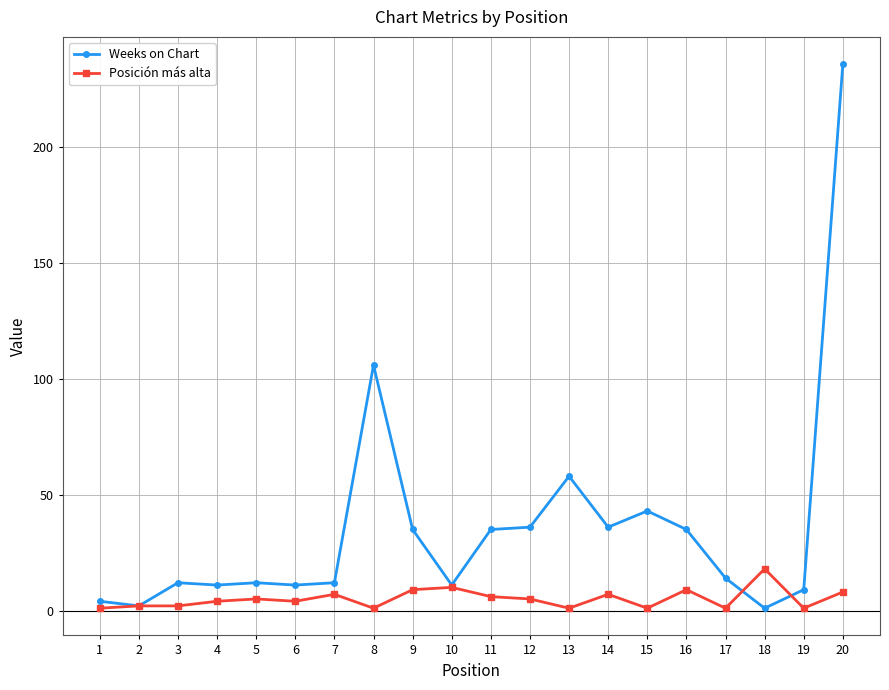

True or false: Weeks on Chart has more than 1 points higher than both neighbors.

True